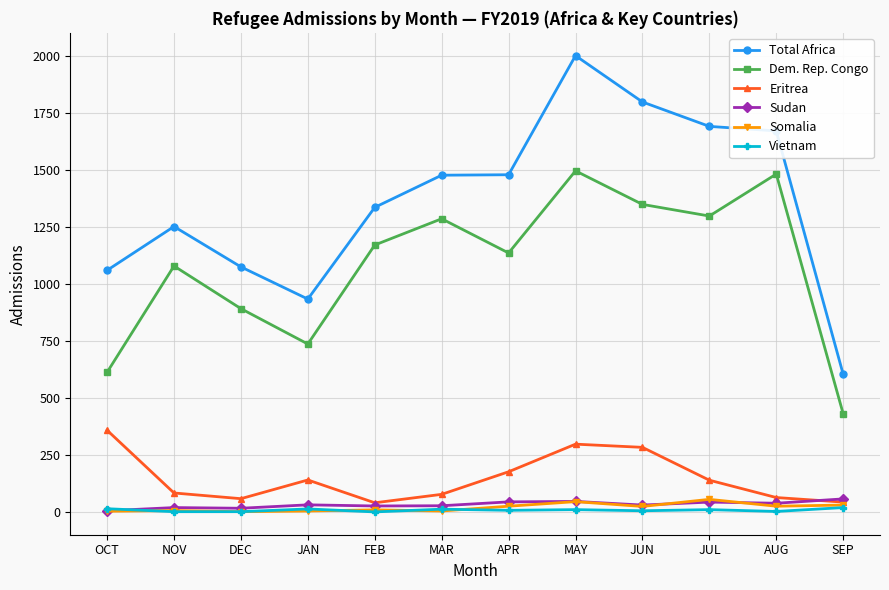

At which category is the sum across all series the highest?

MAY